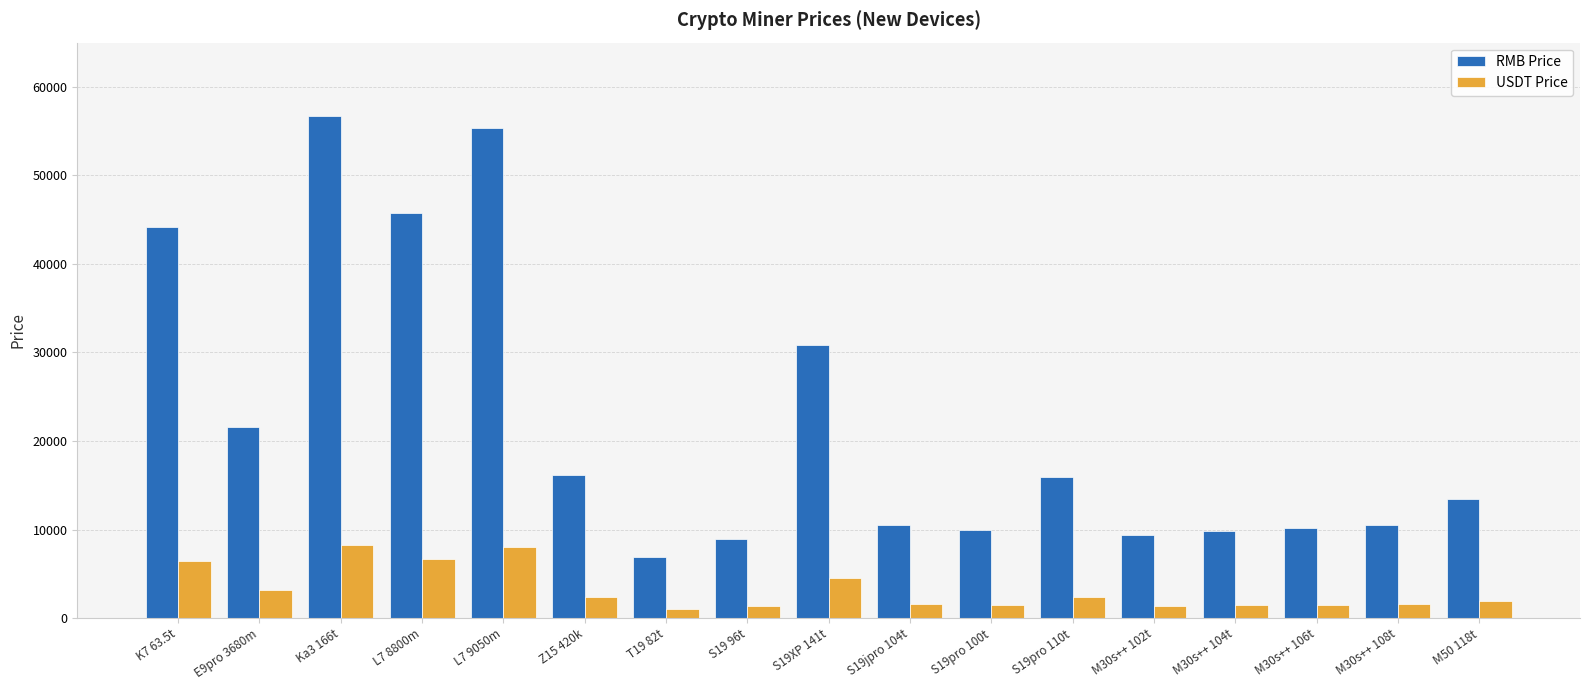

What is the total value across all series at L7 9050m?

63430.3